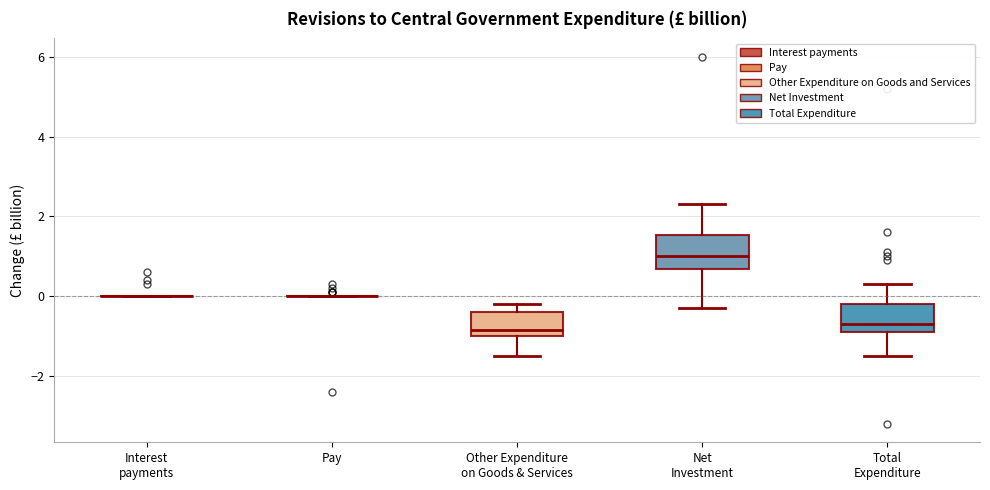

Reading left to right, transcribe this box plot: for each box, give where its median line is, the range the box spans, and where its two whiskers end, as read against the y-axis. The values are not printed on the chart, so give them approximately, as read against the axis.

Interest payments: box collapsed to a line at 0.0, whiskers 0.0 to 0.0
Pay: box collapsed to a line at 0.0, whiskers 0.0 to 0.0
Other Expenditure on Goods & Services: median -0.8, box -1.0 to -0.4, whiskers -1.4 to -0.2
Net Investment: median 1.0, box 0.6 to 1.6, whiskers -0.2 to 2.4
Total Expenditure: median -0.6, box -0.8 to -0.2, whiskers -1.4 to 0.4